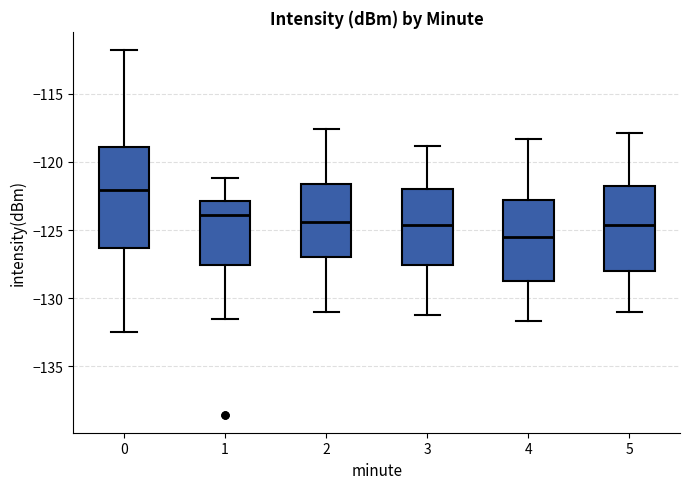

Where is the upper edge of the box at x = 3 on the y-axis? The values are not printed on the chart, so give them approximately, as read against the axis.

-122.0